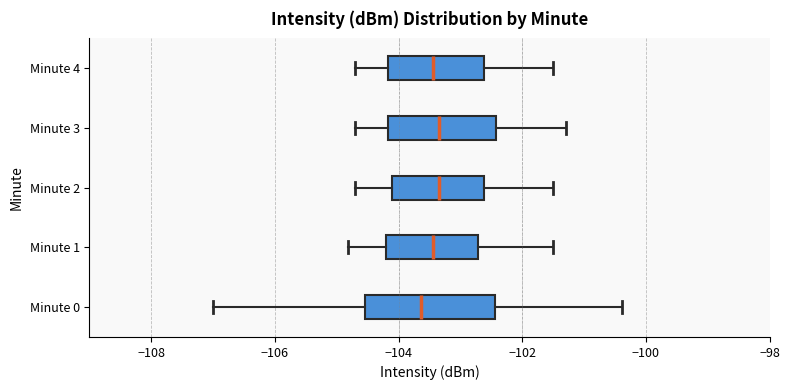

Reading bottom to top, read every box against the x-axis: the position of its median line, the range the box covers, and the ends of its whiskers. The values are not printed on the chart, so give them approximately, as read against the axis.

Minute 0: median -103.6, box -104.6 to -102.4, whiskers -107.0 to -100.4
Minute 1: median -103.4, box -104.2 to -102.8, whiskers -104.8 to -101.4
Minute 2: median -103.4, box -104.0 to -102.6, whiskers -104.6 to -101.4
Minute 3: median -103.4, box -104.2 to -102.4, whiskers -104.6 to -101.2
Minute 4: median -103.4, box -104.2 to -102.6, whiskers -104.6 to -101.4